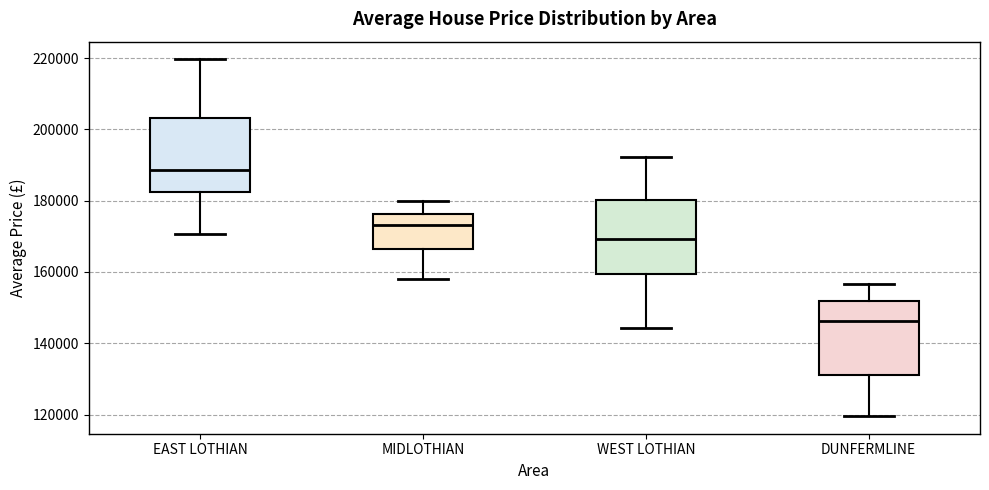

Reading left to right, transcribe this box plot: for each box, give where its median line is, the range the box spans, and where its two whiskers end, as read against the y-axis. The values are not printed on the chart, so give them approximately, as read against the axis.

EAST LOTHIAN: median 188000, box 182000 to 204000, whiskers 170000 to 220000
MIDLOTHIAN: median 174000, box 166000 to 176000, whiskers 158000 to 180000
WEST LOTHIAN: median 170000, box 160000 to 180000, whiskers 144000 to 192000
DUNFERMLINE: median 146000, box 132000 to 152000, whiskers 120000 to 156000